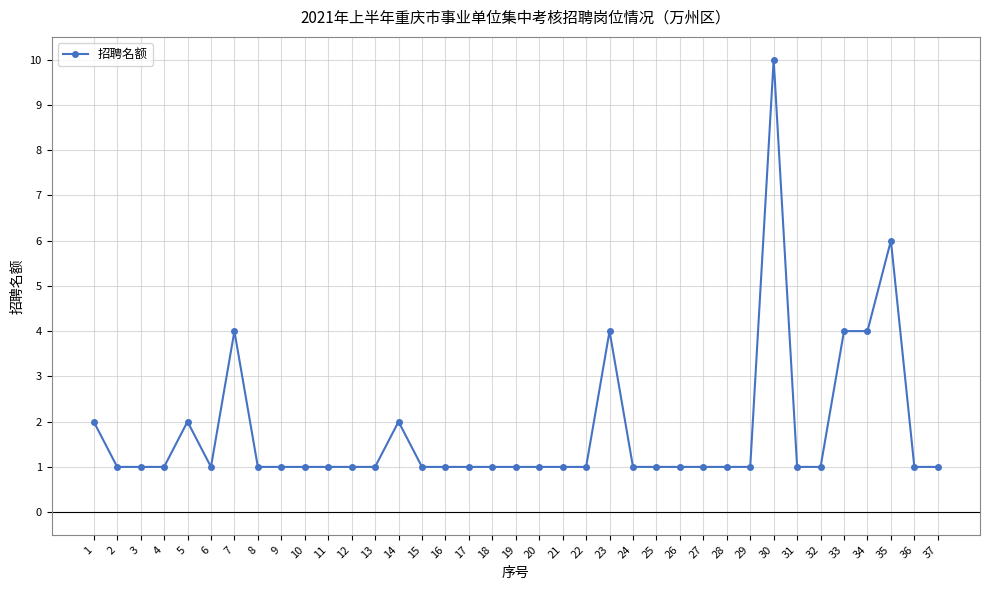

True or false: there are more than 1 points higher than both neighbors.

True